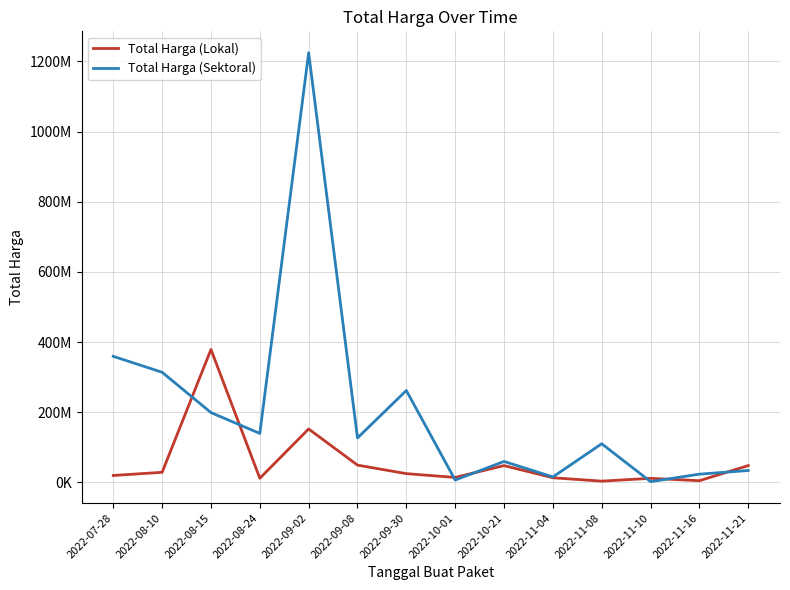

Where do Total Harga (Sektoral) and Total Harga (Lokal) first cross each other?

2022-08-10 and 2022-08-15